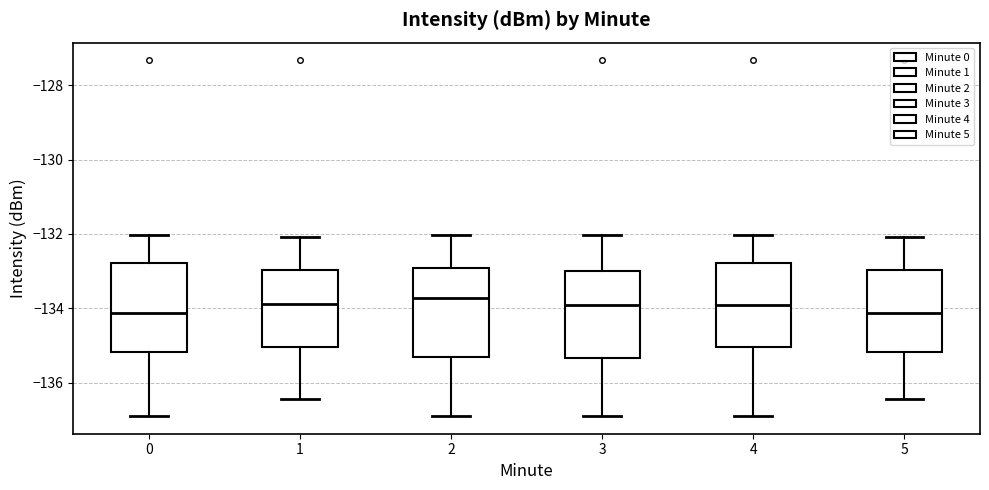

Reading left to right, read every box against the y-axis: the position of its median line, the range the box covers, and the ends of its whiskers. The values are not printed on the chart, so give them approximately, as read against the axis.

0: median -134.2, box -135.2 to -132.8, whiskers -136.8 to -132.0
1: median -133.8, box -135.0 to -133.0, whiskers -136.4 to -132.0
2: median -133.8, box -135.4 to -133.0, whiskers -136.8 to -132.0
3: median -134.0, box -135.4 to -133.0, whiskers -136.8 to -132.0
4: median -134.0, box -135.0 to -132.8, whiskers -136.8 to -132.0
5: median -134.2, box -135.2 to -133.0, whiskers -136.4 to -132.0